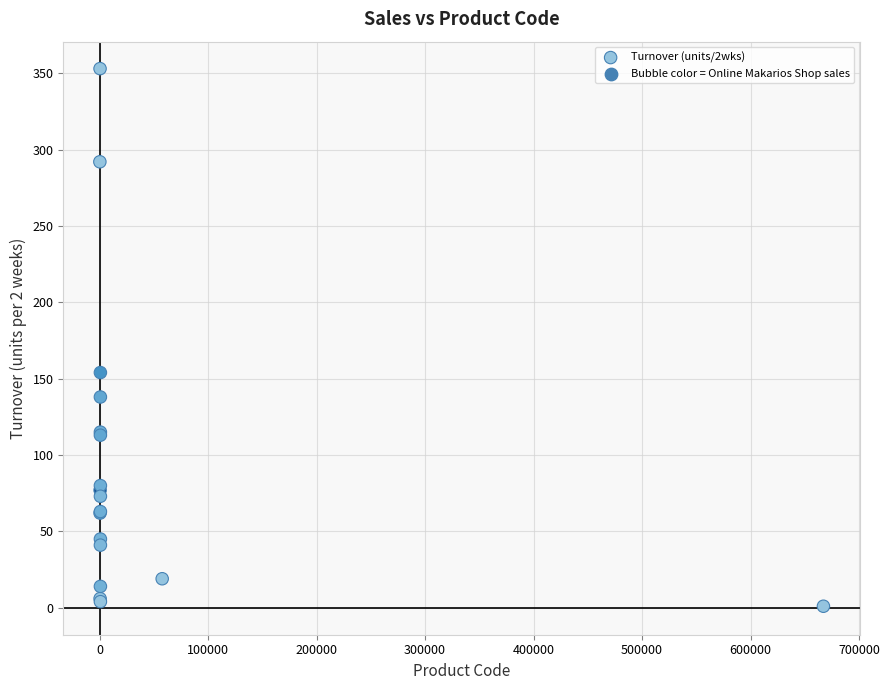

What Y value in the scatter plot is closest to 177?

154